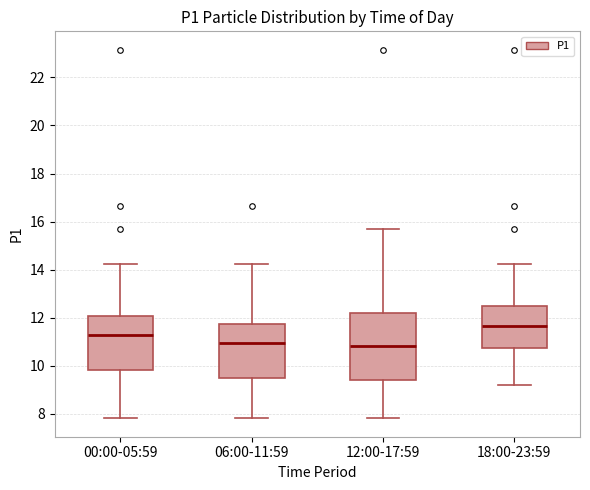

Reading left to right, read every box against the y-axis: the position of its median line, the range the box covers, and the ends of its whiskers. The values are not printed on the chart, so give them approximately, as read against the axis.

00:00-05:59: median 11.2, box 9.8 to 12.0, whiskers 7.8 to 14.2
06:00-11:59: median 11.0, box 9.6 to 11.8, whiskers 7.8 to 14.2
12:00-17:59: median 10.8, box 9.4 to 12.2, whiskers 7.8 to 15.6
18:00-23:59: median 11.6, box 10.8 to 12.4, whiskers 9.2 to 14.2